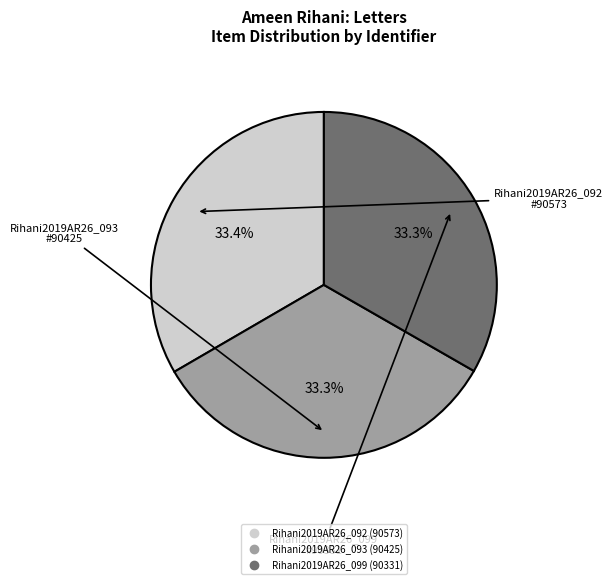

Is it true that Rihani2019AR26_093 is 33% of the pie?

True